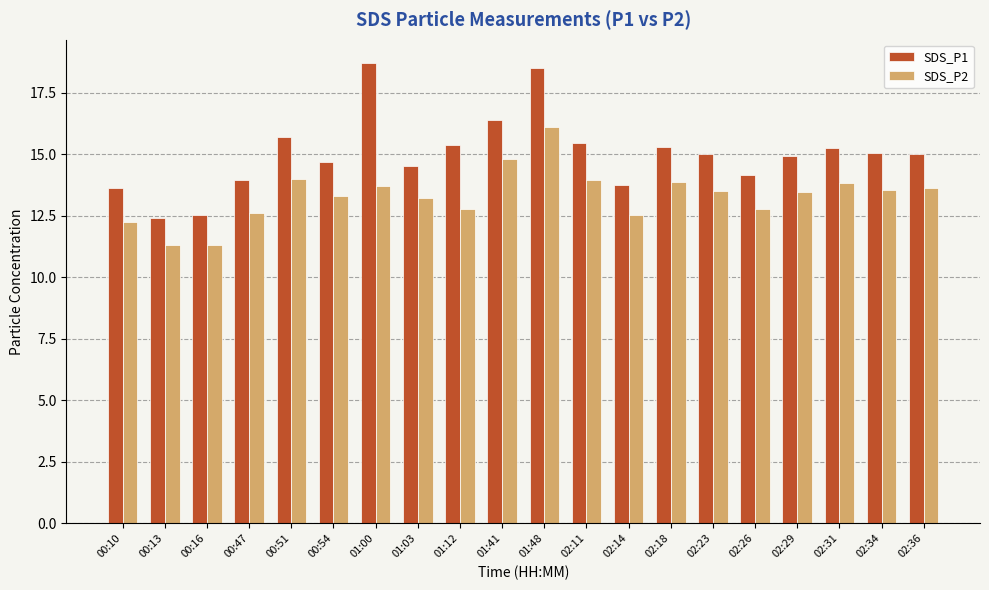

The SDS_P1 series shows 25.8 at 01:03. True or false?

False